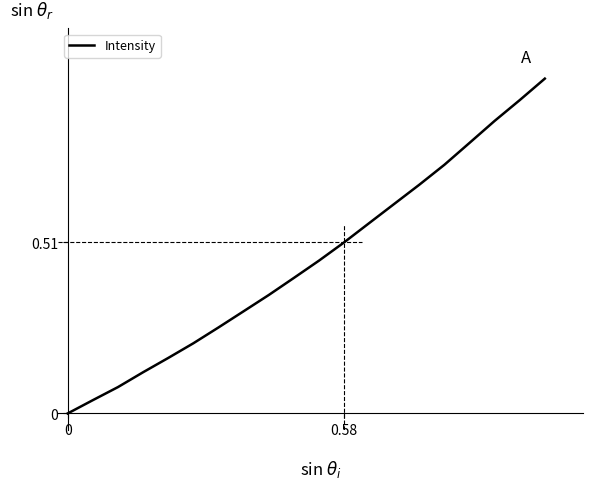

True or false: the data has more than 1 interior local peaks.

False